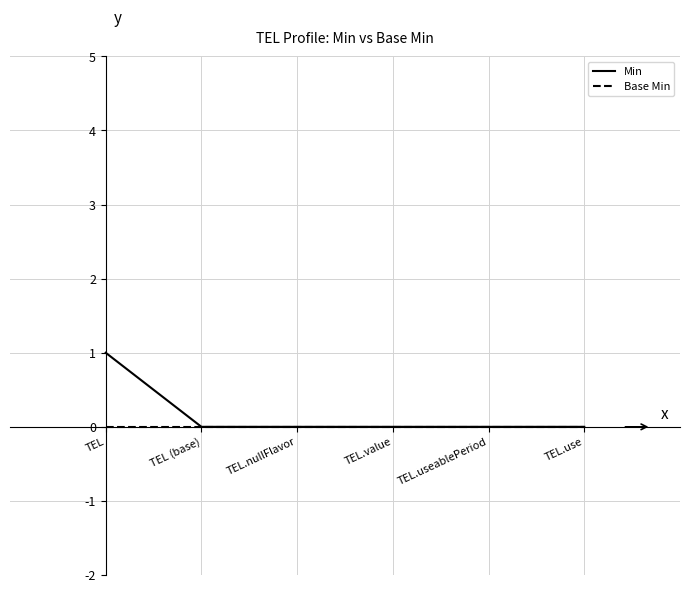

Count the number of data series in this chart.

2